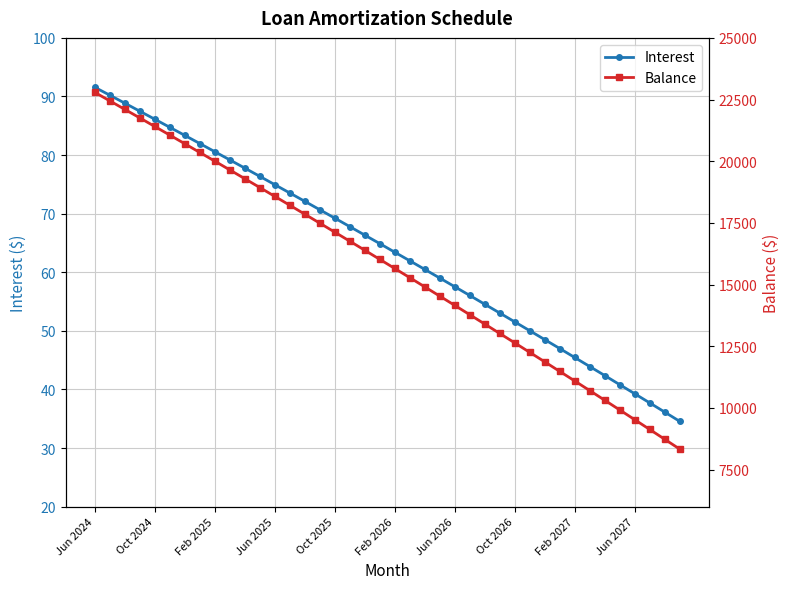

True or false: Balance and Interest cross at least once.

False